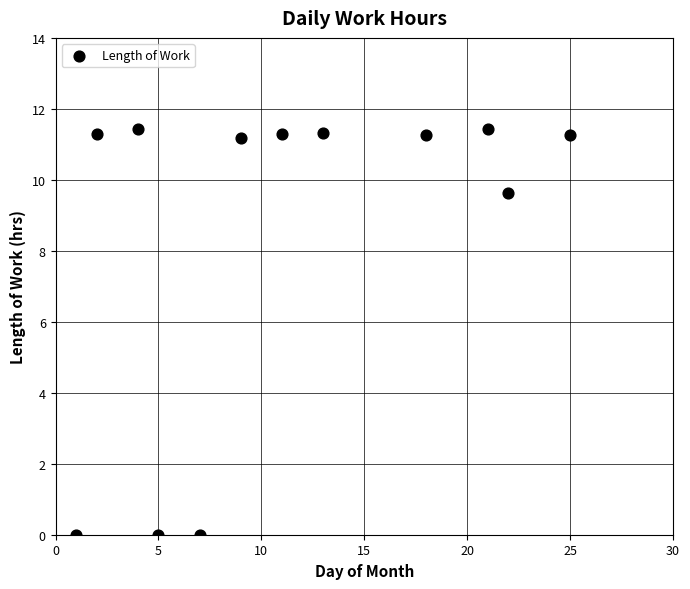

What Y value in the scatter plot is closest to 5?

9.6